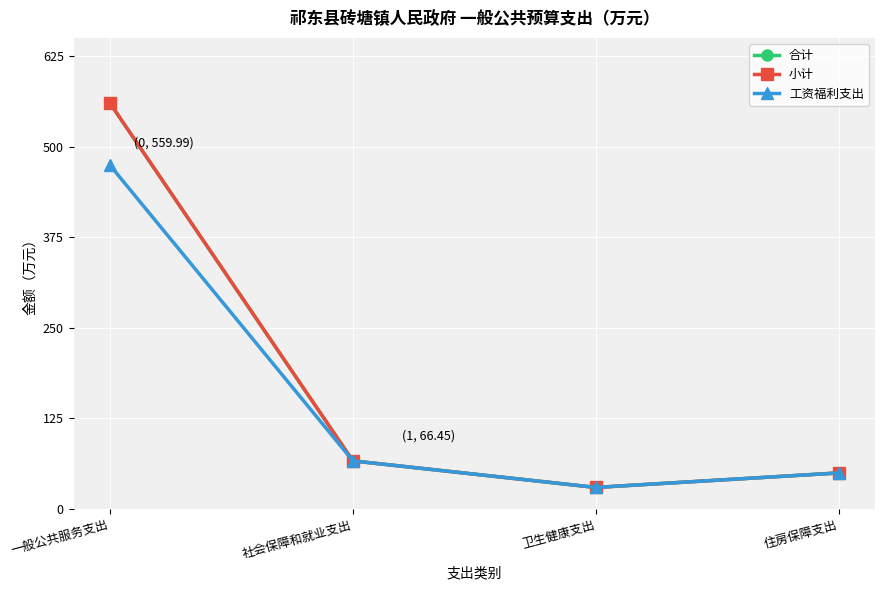

Reading right to left, transcribe all the data shown in this chart.

合计: 49.8	29.8	66.4	560.0
小计: 49.8	29.8	66.4	560.0
工资福利支出: 49.8	29.8	66.4	474.4